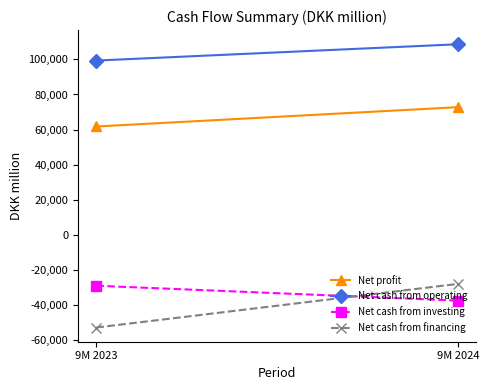

What are all the series names shown in the legend?

Net profit, Net cash from operating, Net cash from investing, Net cash from financing